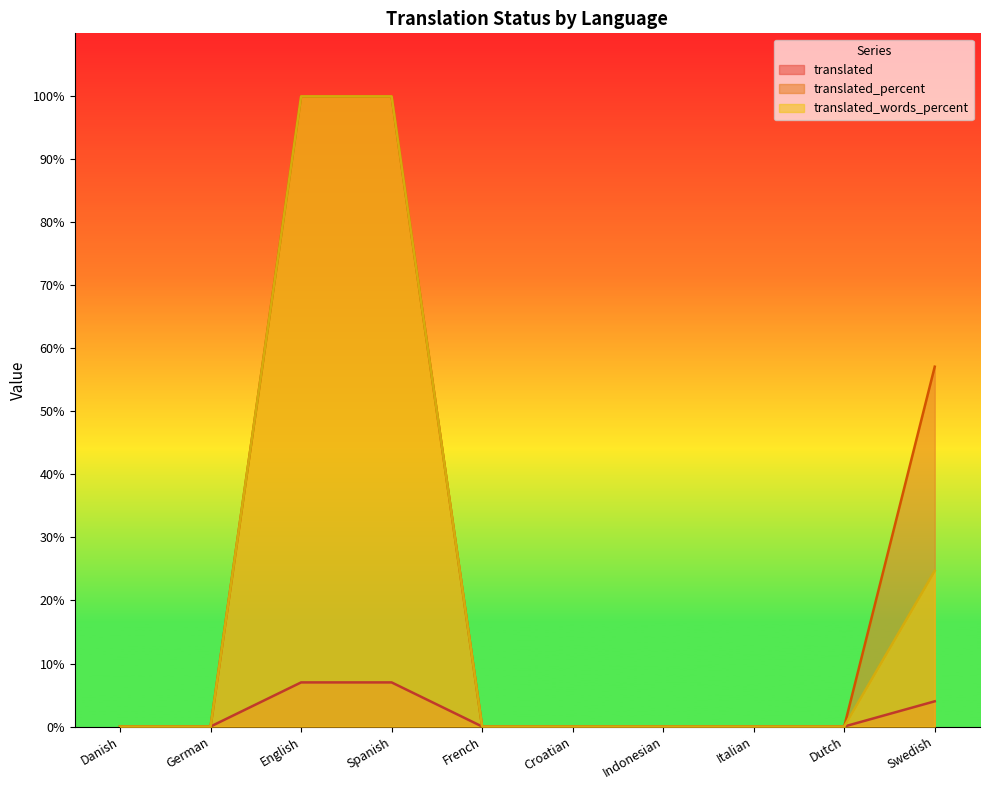

What is the highest value of the translated_words_percent series?

100.0